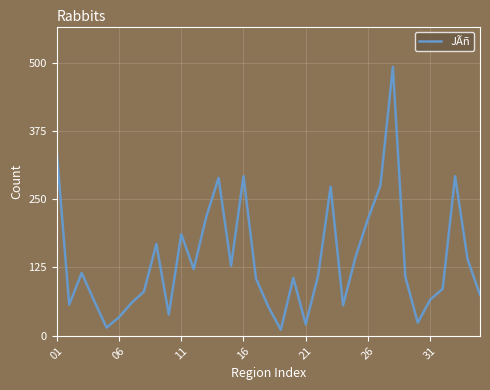

What is the greatest value displayed?

492